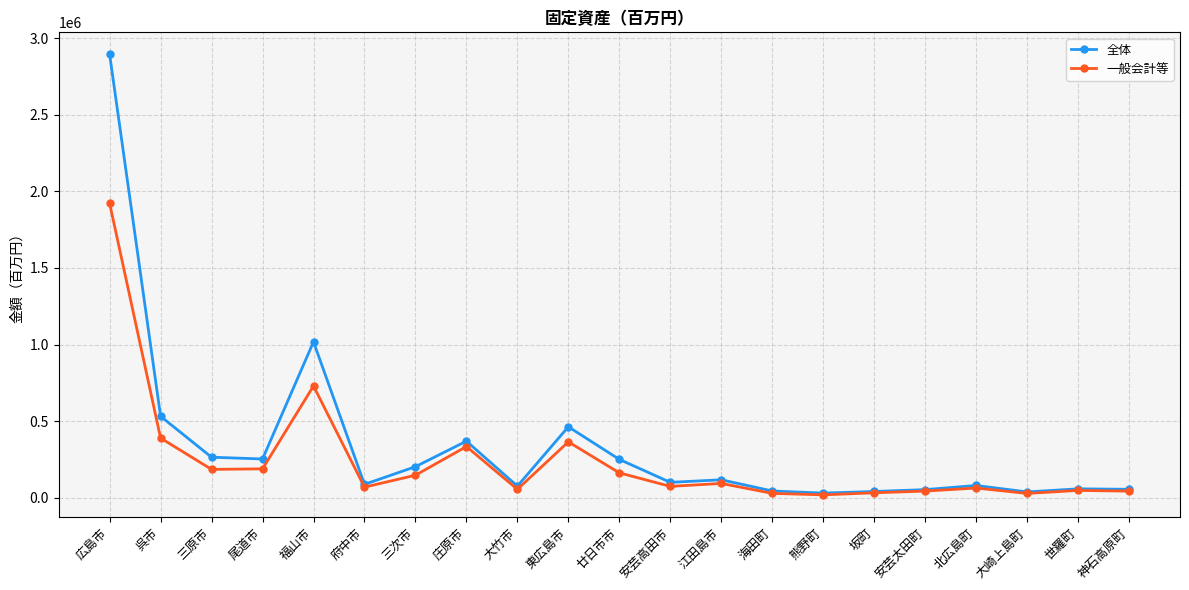

At 福山市, list the series in order from largest to smallest.

全体, 一般会計等